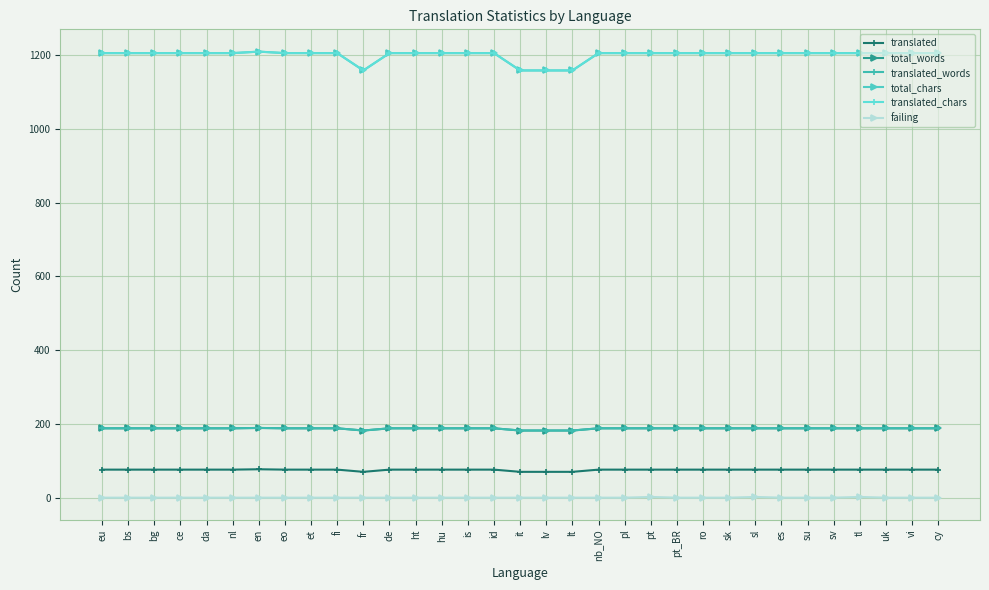

Is this an area chart (filled region under the line)?

No